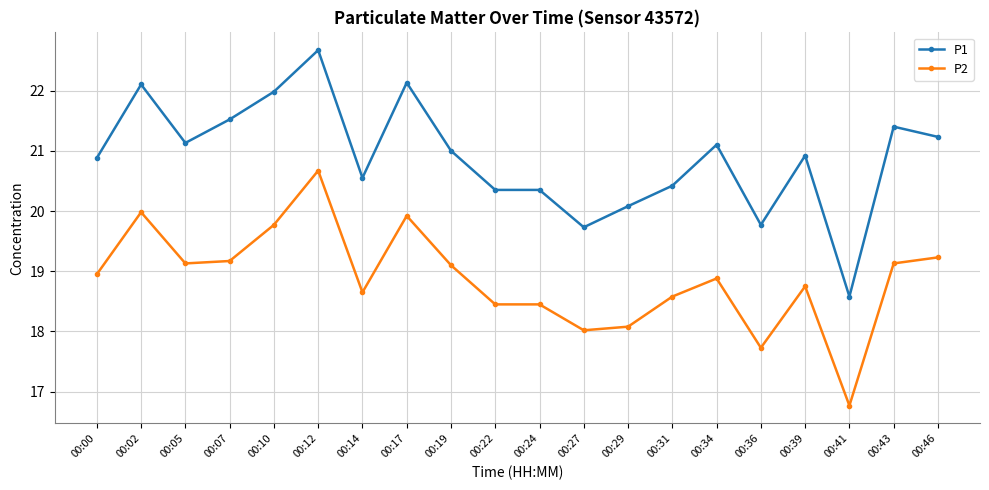

Rank the series by their maximum value, from lowest to highest.

P2, P1